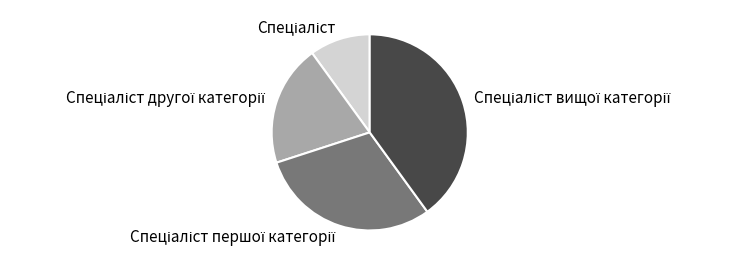

Does any single category account for the majority?

No